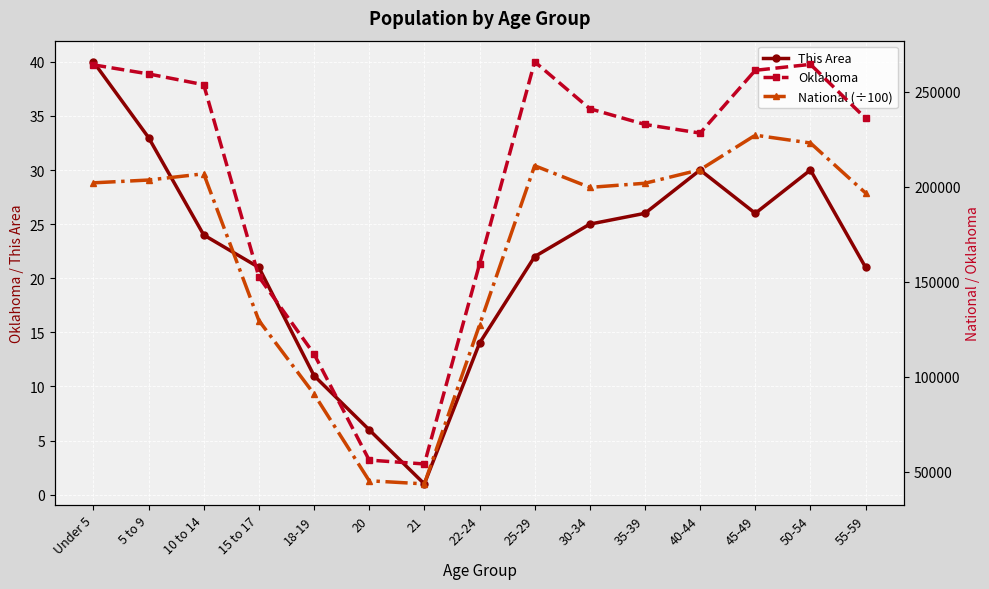

Which series has the largest total across all categories?

Oklahoma